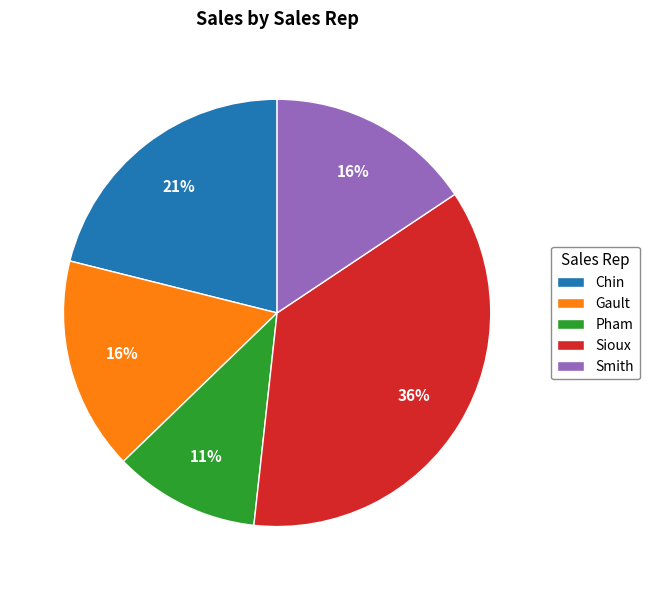

Between Sioux and Smith, which is larger?

Sioux